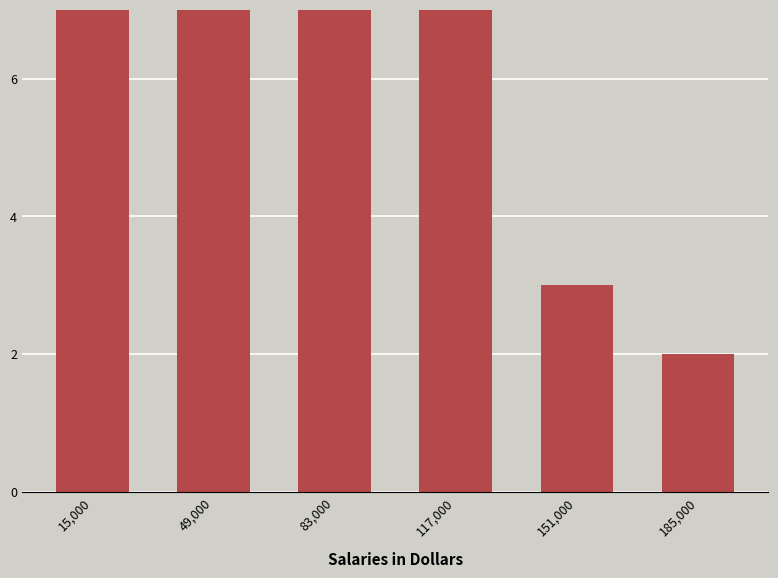

The value at 117,000 is 3. True or false?

False